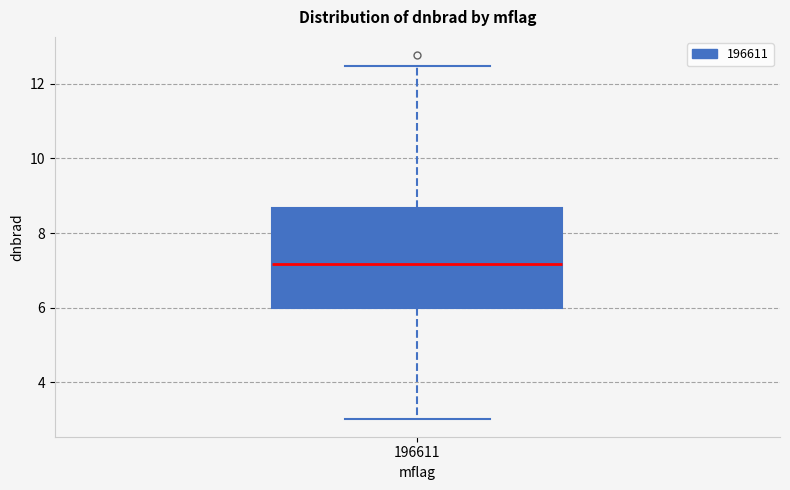

Transcribe this box plot: give where the median line is, the range the box spans, and where the two whiskers end, as read against the y-axis. The values are not printed on the chart, so give them approximately, as read against the axis.

median 7.2, box 6.0 to 8.6, whiskers 3.0 to 12.4